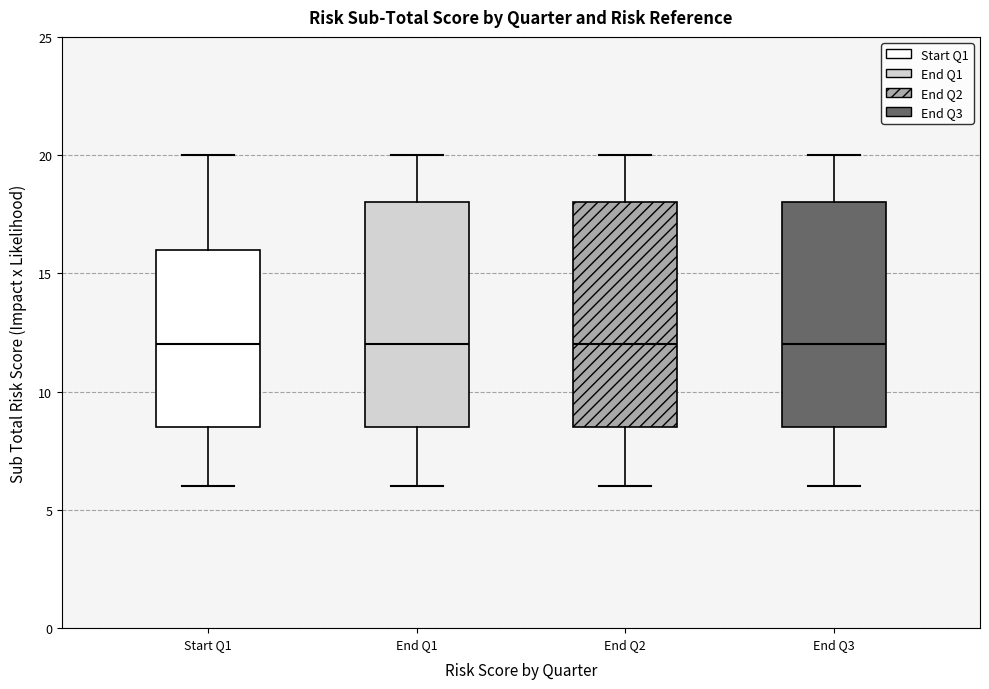

Where is the upper edge of the box for End Q2 on the y-axis? The values are not printed on the chart, so give them approximately, as read against the axis.

18.0